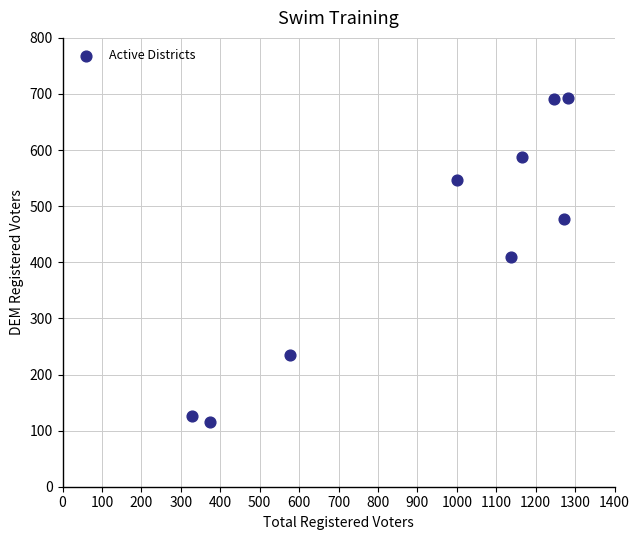

What is the average Y value?

431